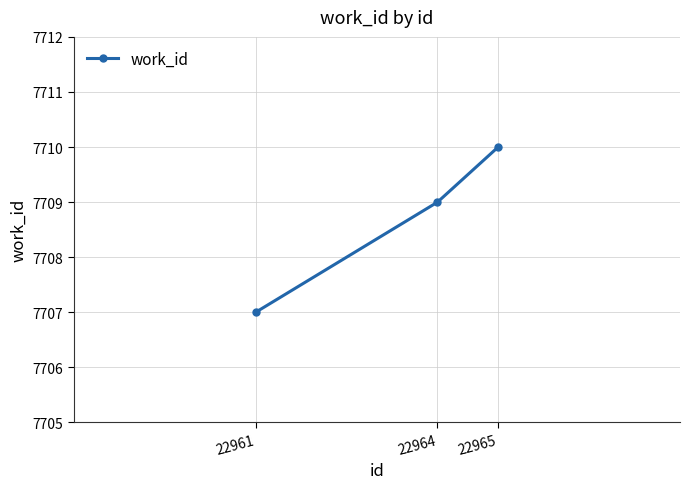

What is the value of the 3rd point from the left?

7710